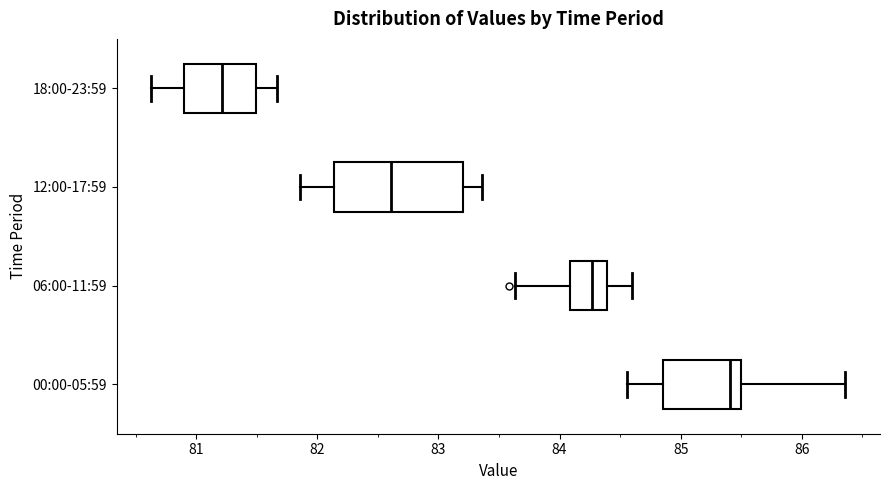

Reading bottom to top, read every box against the x-axis: the position of its median line, the range the box covers, and the ends of its whiskers. The values are not printed on the chart, so give them approximately, as read against the axis.

00:00-05:59: median 85.4, box 84.9 to 85.5, whiskers 84.6 to 86.4
06:00-11:59: median 84.3, box 84.1 to 84.4, whiskers 83.6 to 84.6
12:00-17:59: median 82.6, box 82.1 to 83.2, whiskers 81.9 to 83.4
18:00-23:59: median 81.2, box 80.9 to 81.5, whiskers 80.6 to 81.7